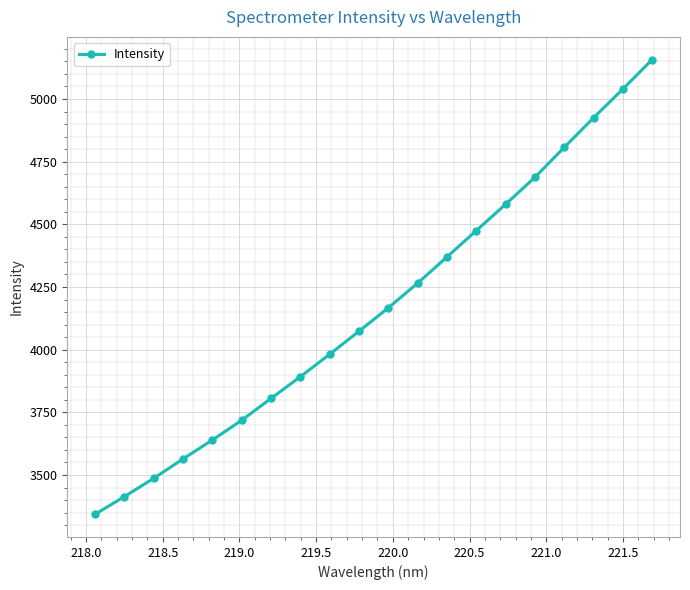

Reading left to right, extract all data points from this chart.

3343.3	3413.9	3486.9	3564.4	3639.6	3718.5	3805.7	3892.2	3981.9	4073.7	4167.1	4265.6	4370.0	4475.1	4580.1	4687.8	4807.1	4925.0	5039.6	5157.0